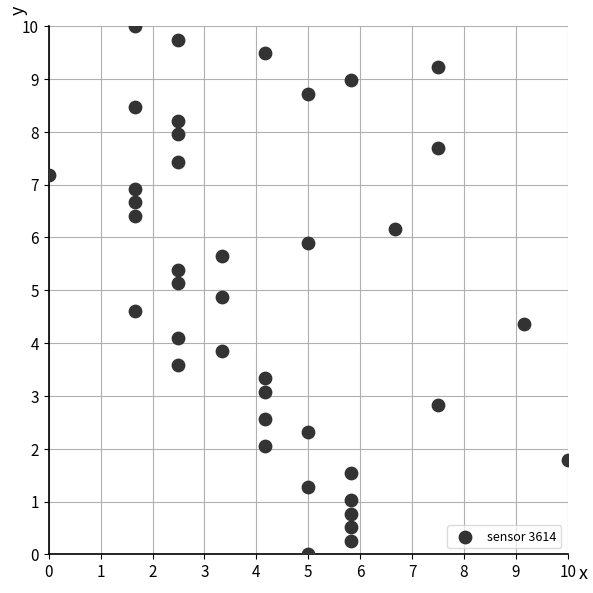

What is the range of Y values (max minus min)?

10.0